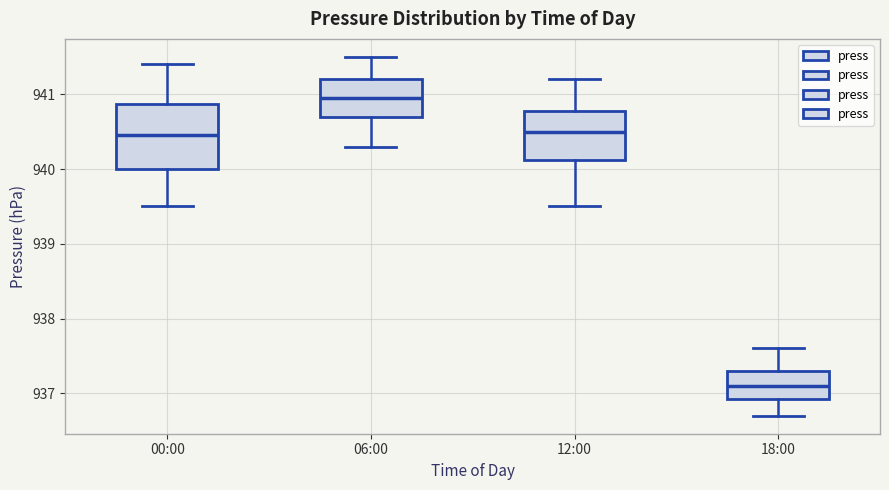

Comparing the boxes themselves (not the whiskers), which one is the tallest?

00:00